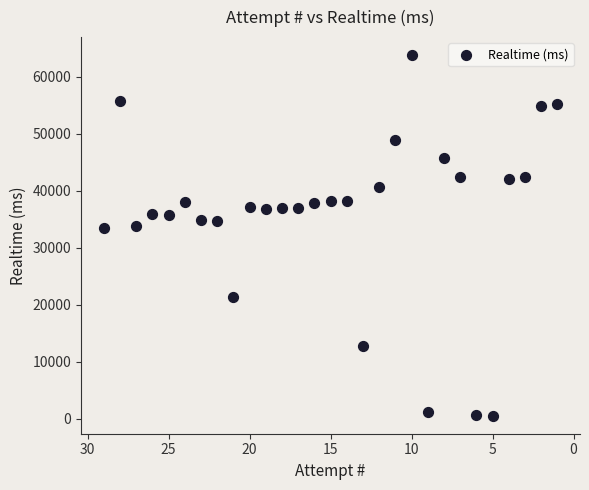

What is the range of Y values (max minus min)?

63292